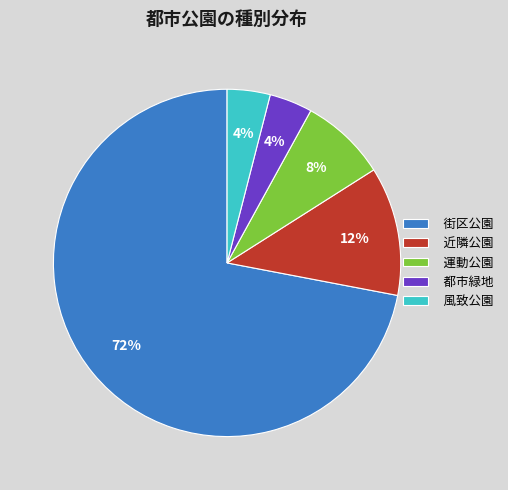

To the nearest percent, what is the combined percentage of 風致公園 and 近隣公園?

16%